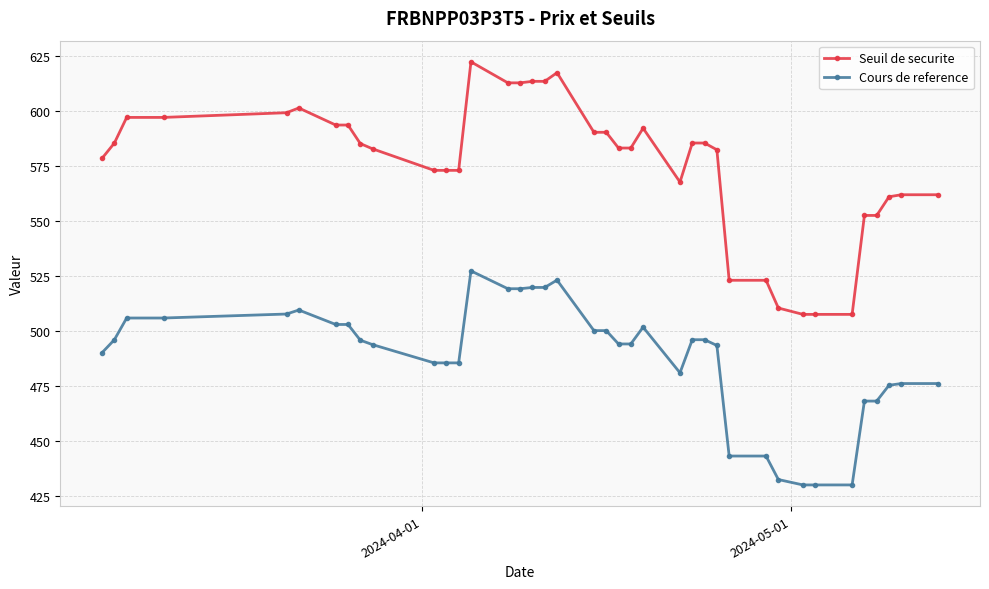

What is the difference between the second highest and second lowest values in the Seuil de securite series?

109.7